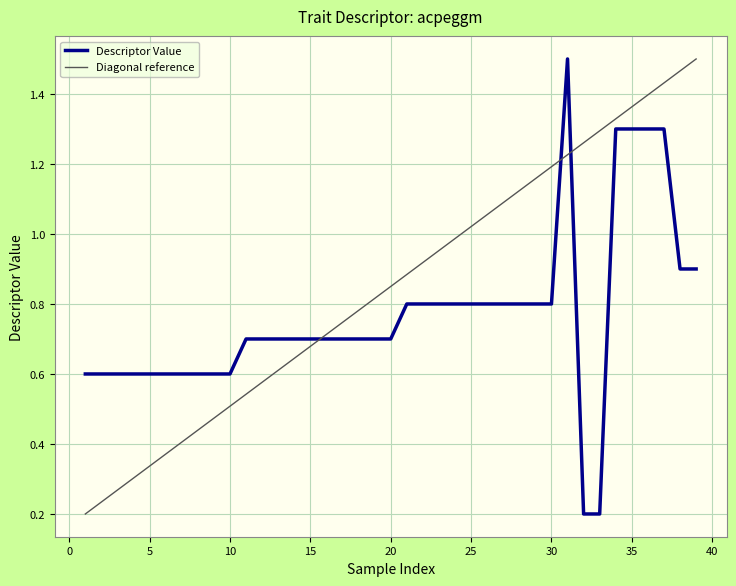

List the labels in order of value, smallest first.

32, 33, 1, 2, 3, 4, 5, 6, 7, 8, 9, 10, 11, 12, 13, 14, 15, 16, 17, 18, 19, 20, 21, 22, 23, 24, 25, 26, 27, 28, 29, 30, 38, 39, 34, 35, 36, 37, 31